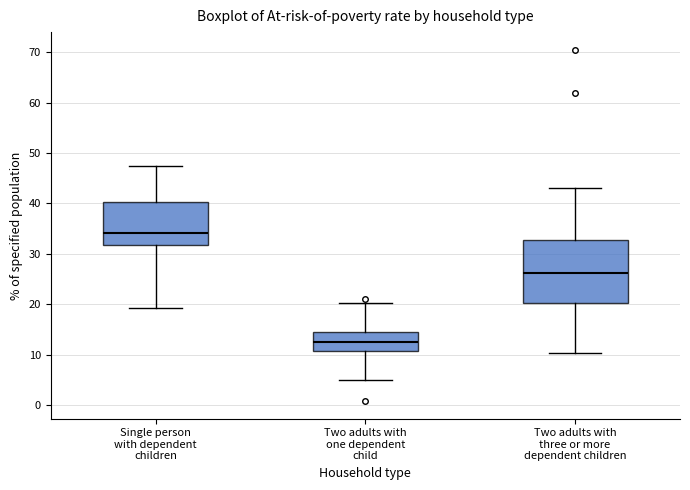

Comparing the boxes themselves (not the whiskers), which one is the tallest?

Two adults with three or more dependent children